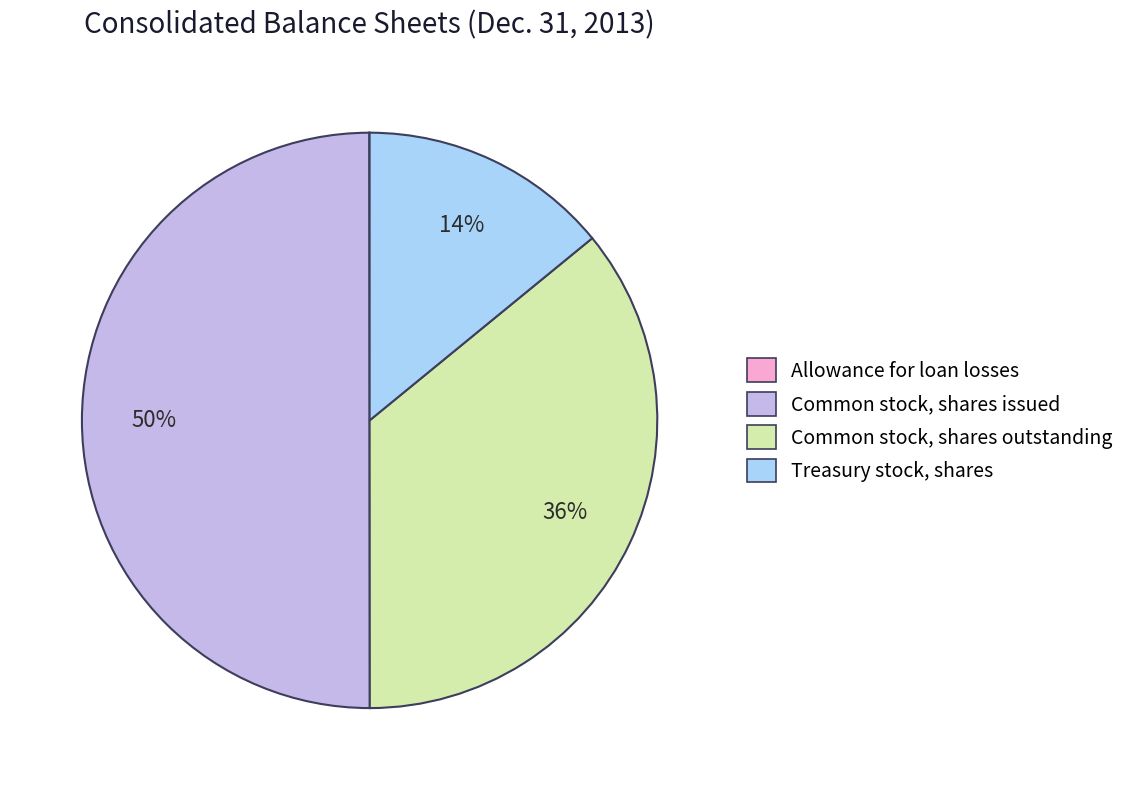

Between Treasury stock, shares and Common stock, shares issued, which is larger?

Common stock, shares issued